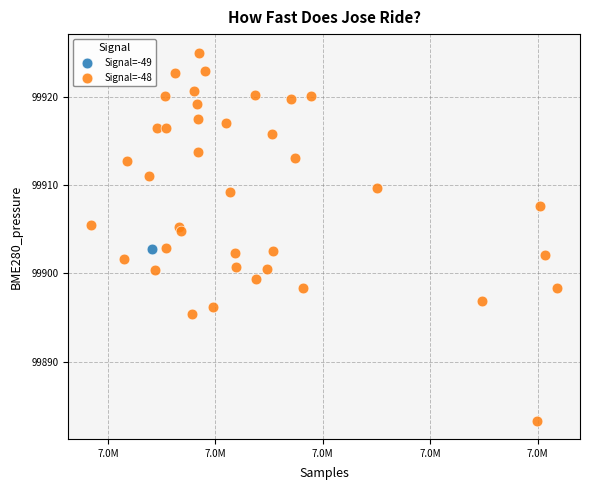

What are all the series names shown in the legend?

Signal=-49, Signal=-48